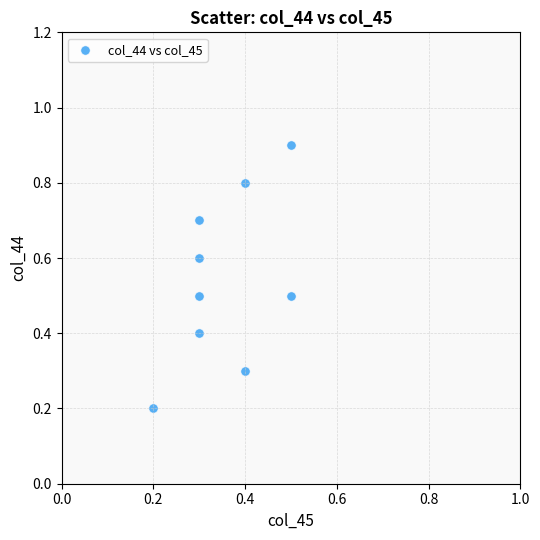

What is the range of Y values (max minus min)?

0.7